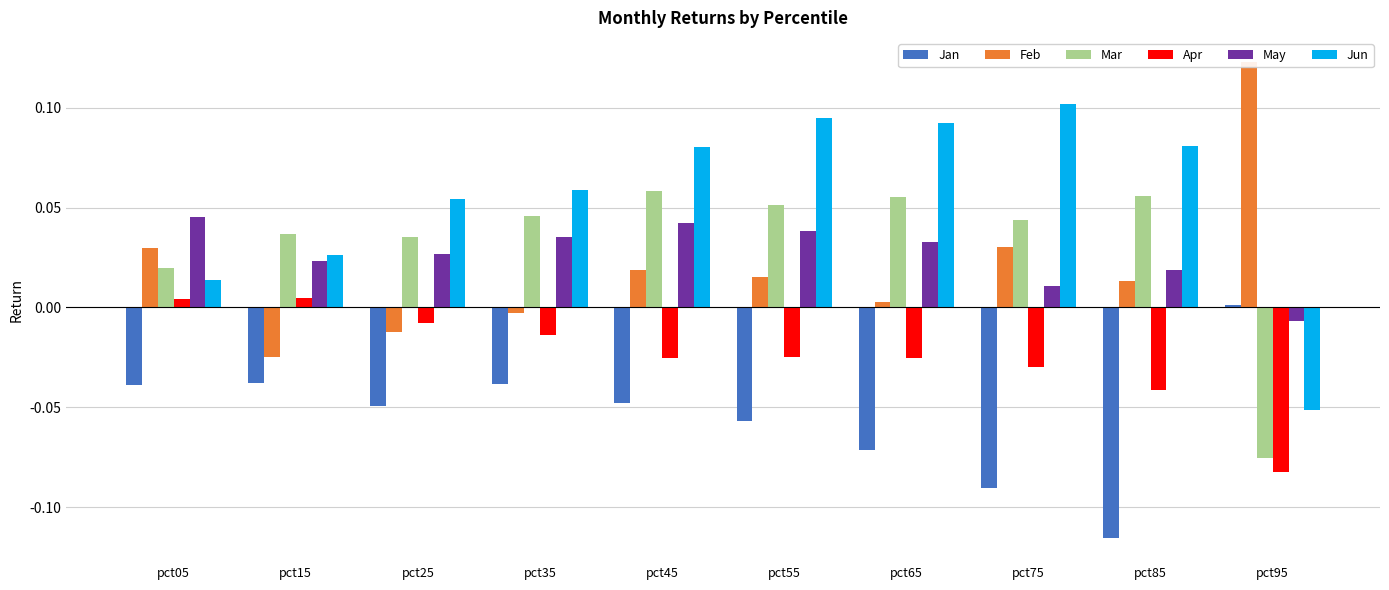

What is the difference between the highest and lowest values at pct75?

0.2